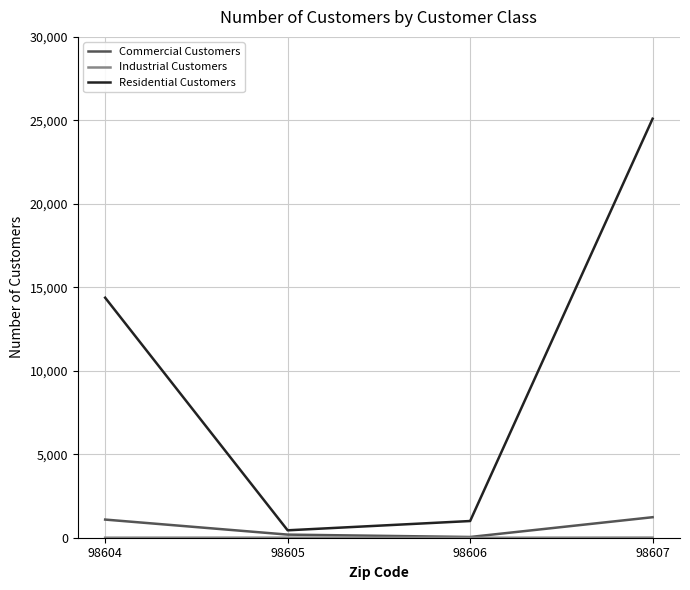

Which series has the largest range (max minus min)?

Residential Customers